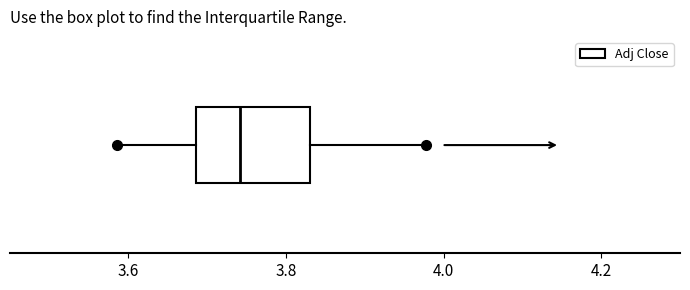

Transcribe this box plot: give where the median line is, the range the box spans, and where the two whiskers end, as read against the x-axis. The values are not printed on the chart, so give them approximately, as read against the axis.

median 3.74, box 3.68 to 3.84, whiskers 3.58 to 3.98